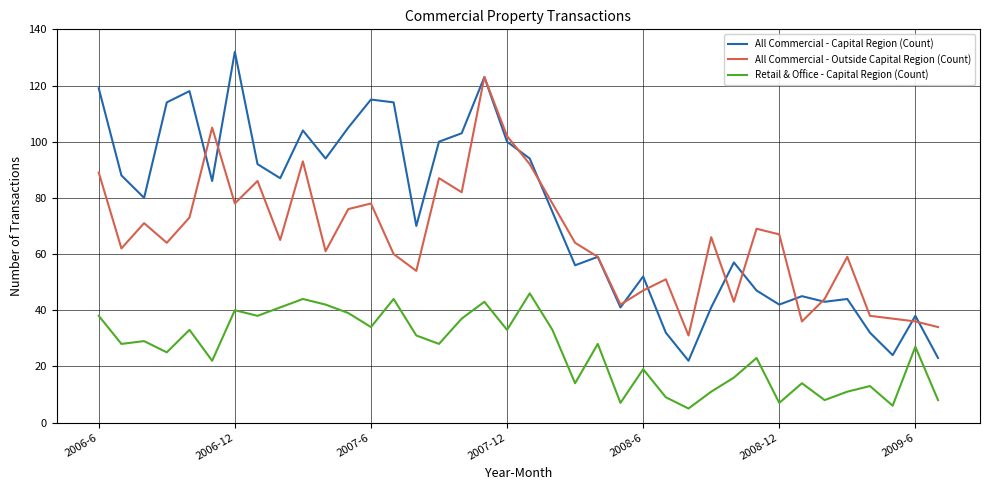

Which series has the largest total across all categories?

All Commercial - Capital Region (Count)